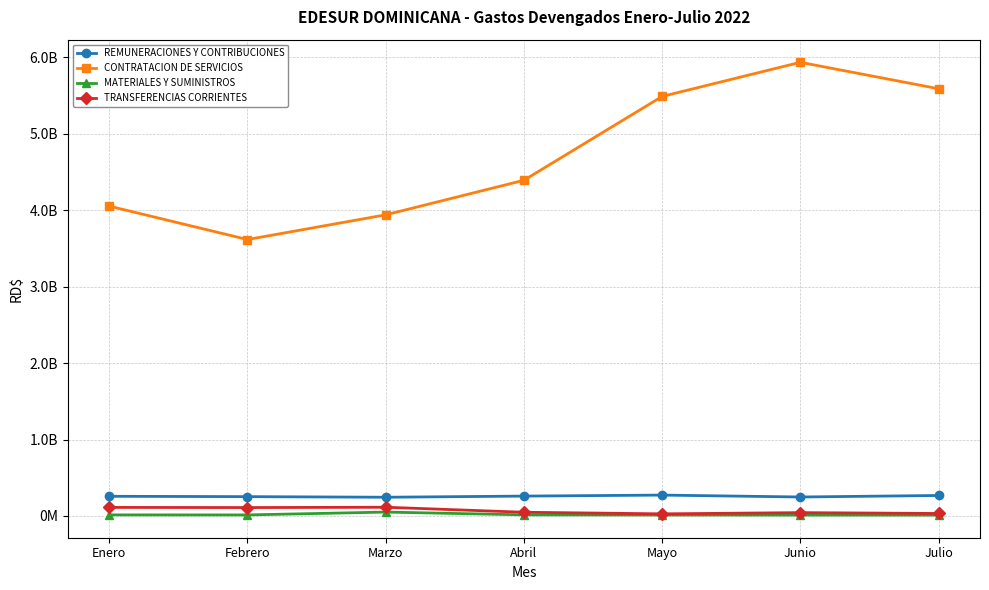

Which series has the largest total across all categories?

CONTRATACION DE SERVICIOS